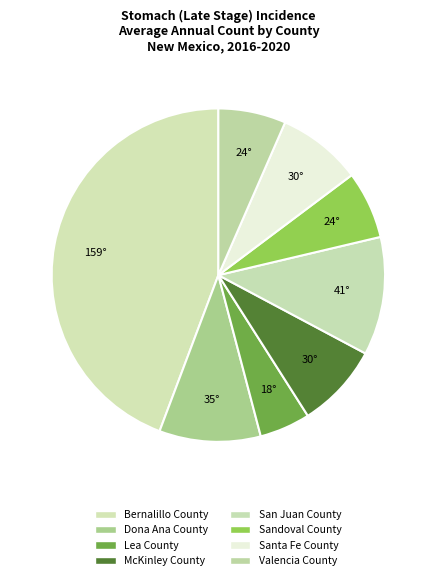

Rank the categories by value from highest to lowest.

Bernalillo County, San Juan County, Dona Ana County, McKinley County, Santa Fe County, Sandoval County, Valencia County, Lea County